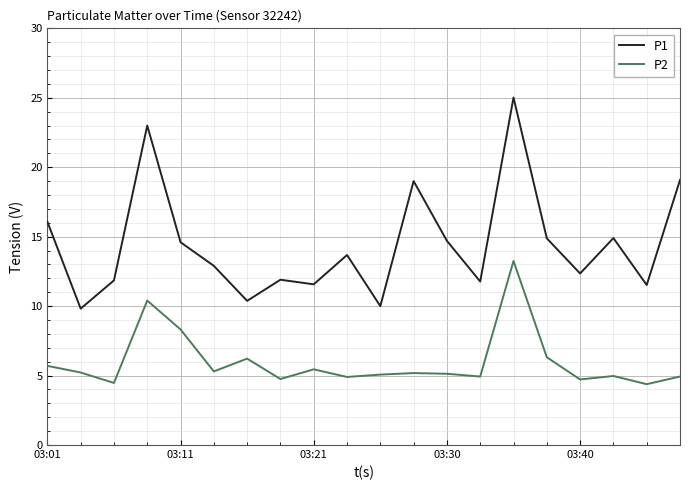

What is the difference between the maximum and minimum values in the P2 series?

8.9